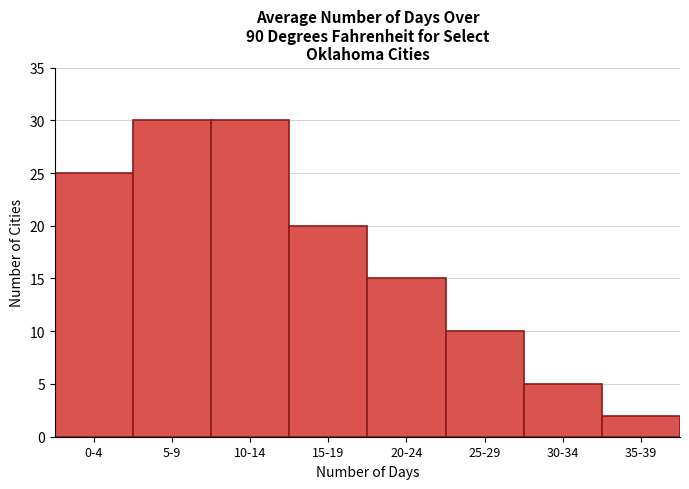

Reading right to left, what are all the values shown in this chart?

2	5	10	15	20	30	30	25